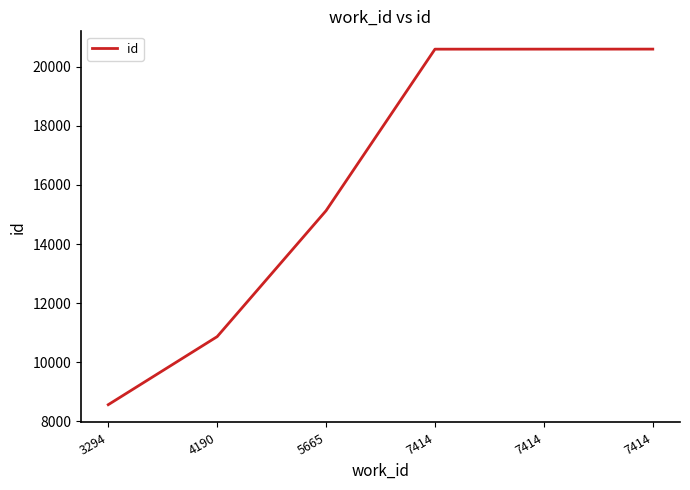

Reading left to right, what are all the values shown in this chart?

8558	10863	15129	20600	20601	20602